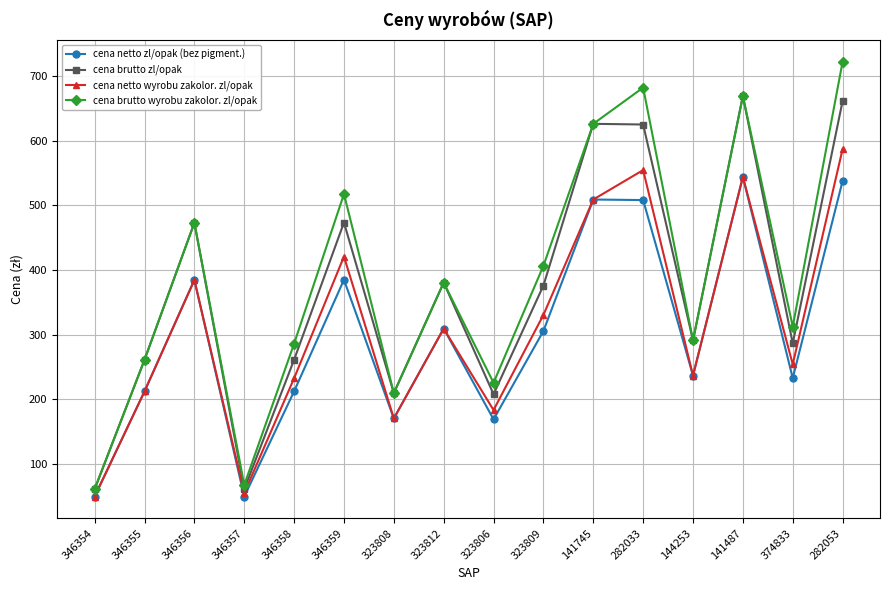

True or false: cena brutto zl/opak has more than 1 points higher than both neighbors.

True